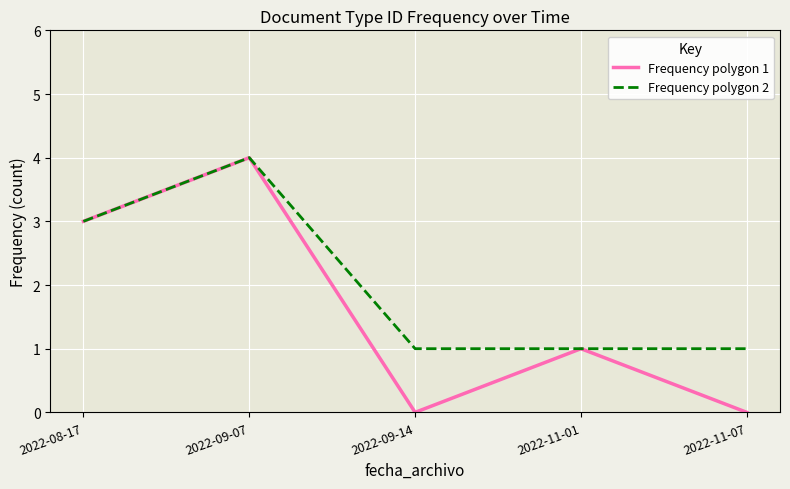

What position from the right is 2022-08-17?

5